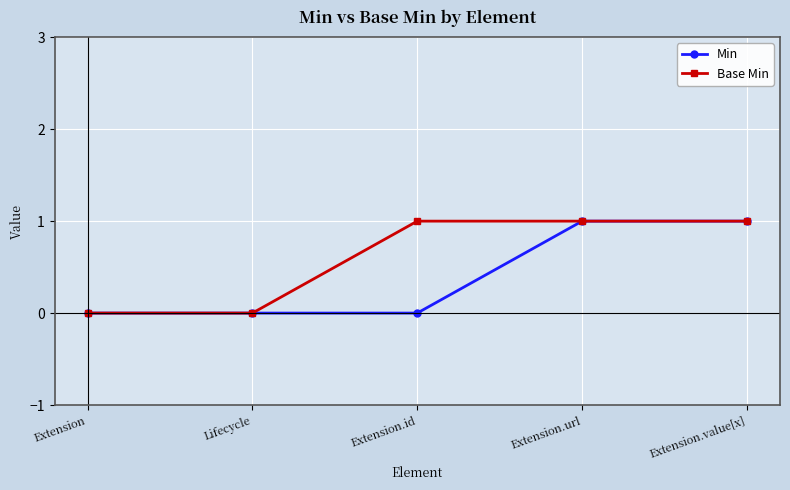

Which series has the largest total across all categories?

Base Min